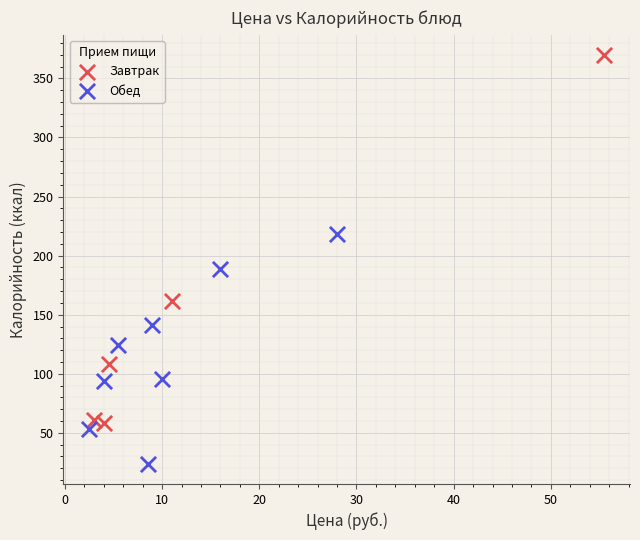

Which series has the widest spread of Y values?

Завтрак